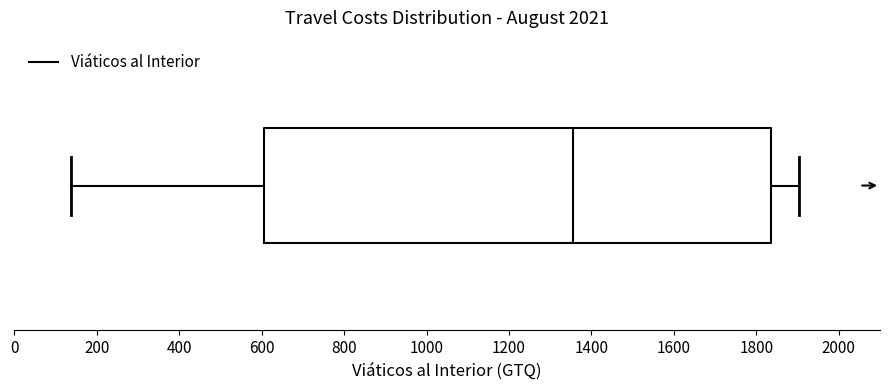

Where is the left edge of the box on the x-axis? The values are not printed on the chart, so give them approximately, as read against the axis.

600